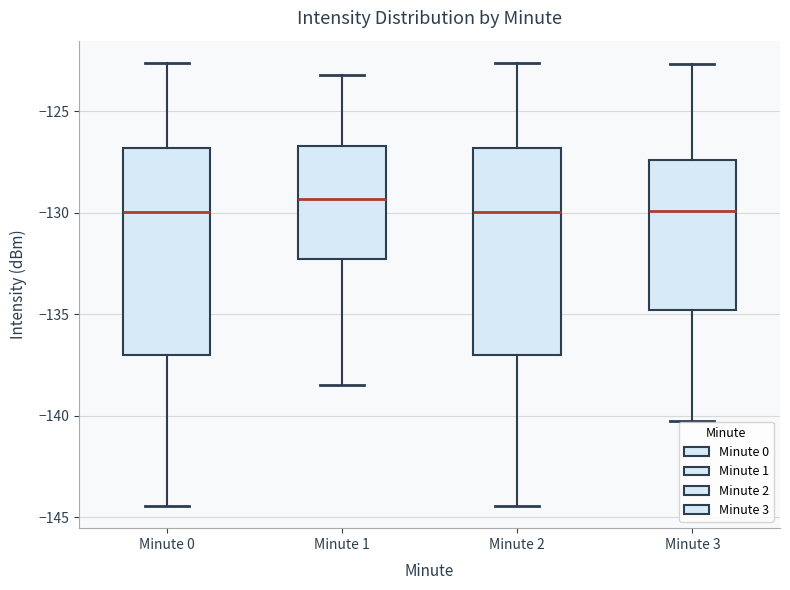

Which box's median line is the highest?

Minute 1